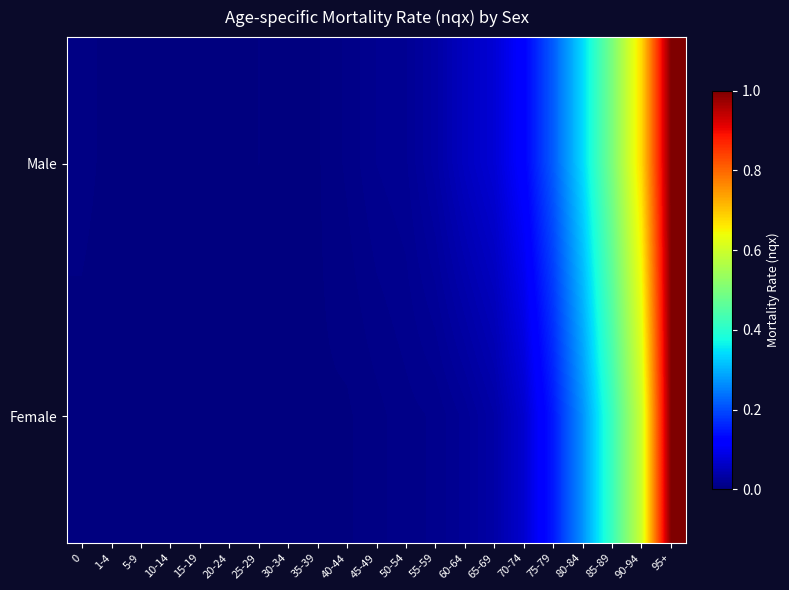

Count the number of categories in the chart.

21